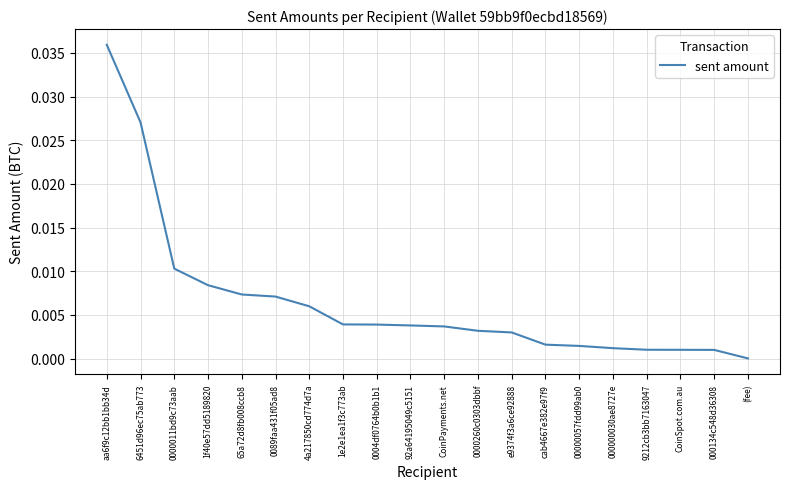

Which has a higher value, 0089faa431f05ad8 or 92a64195049c5151?

0089faa431f05ad8